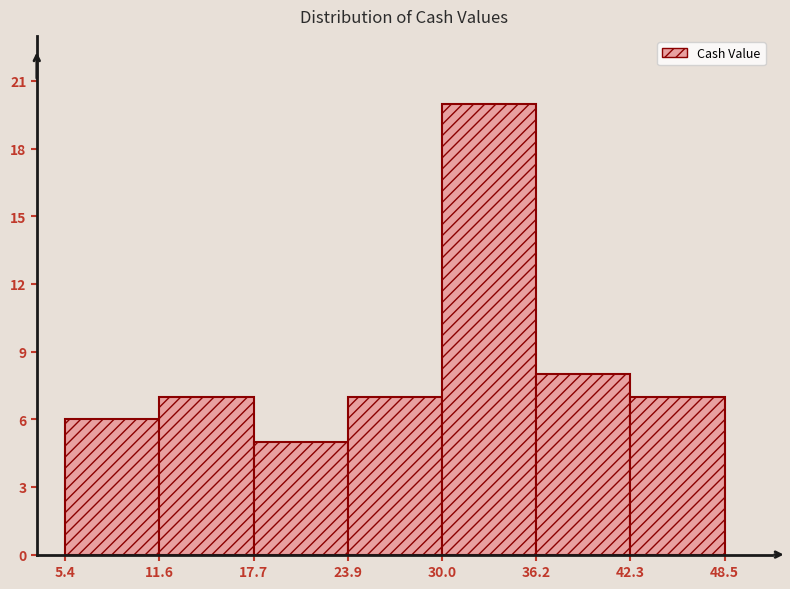

Which range on the x-axis has the tallest bar?

30.0 to 36.2